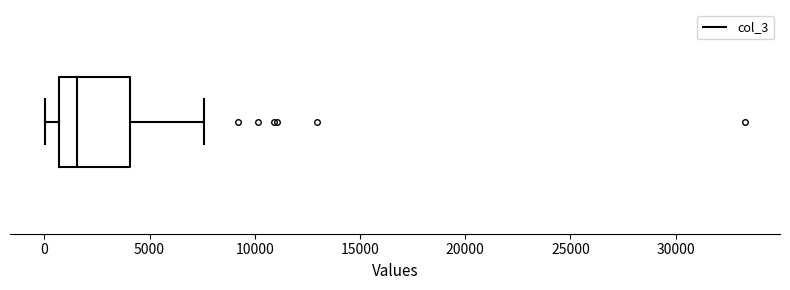

Transcribe this box plot: give where the median line is, the range the box spans, and where the two whiskers end, as read against the x-axis. The values are not printed on the chart, so give them approximately, as read against the axis.

median 1500, box 500 to 4000, whiskers 0 to 7500